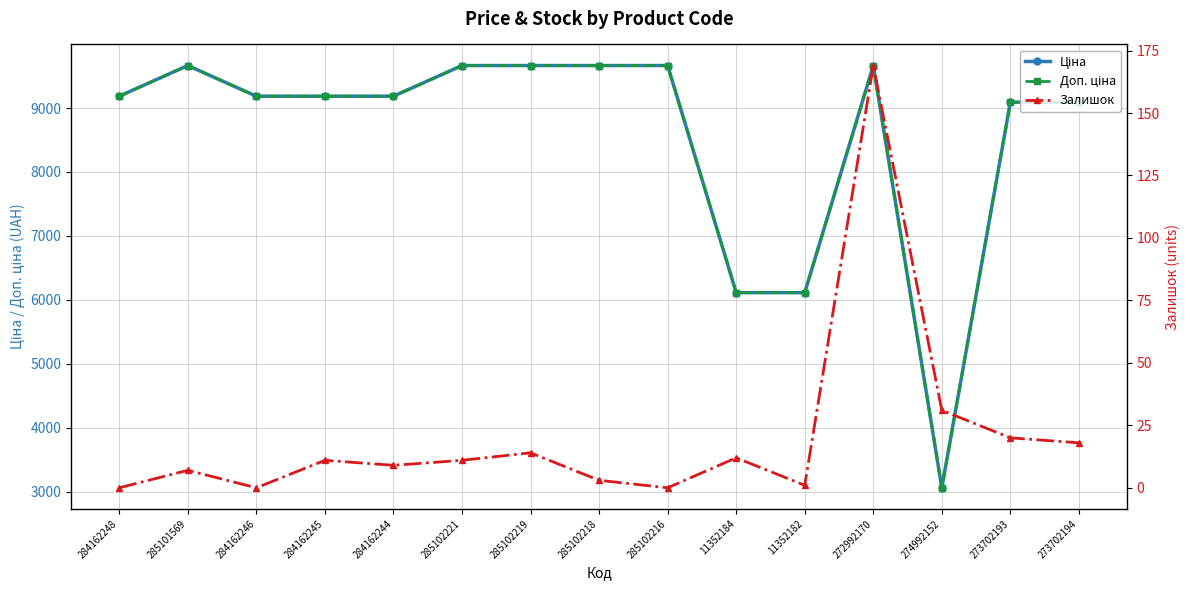

The Ціна series shows 4351.6 at 285102218. True or false?

False